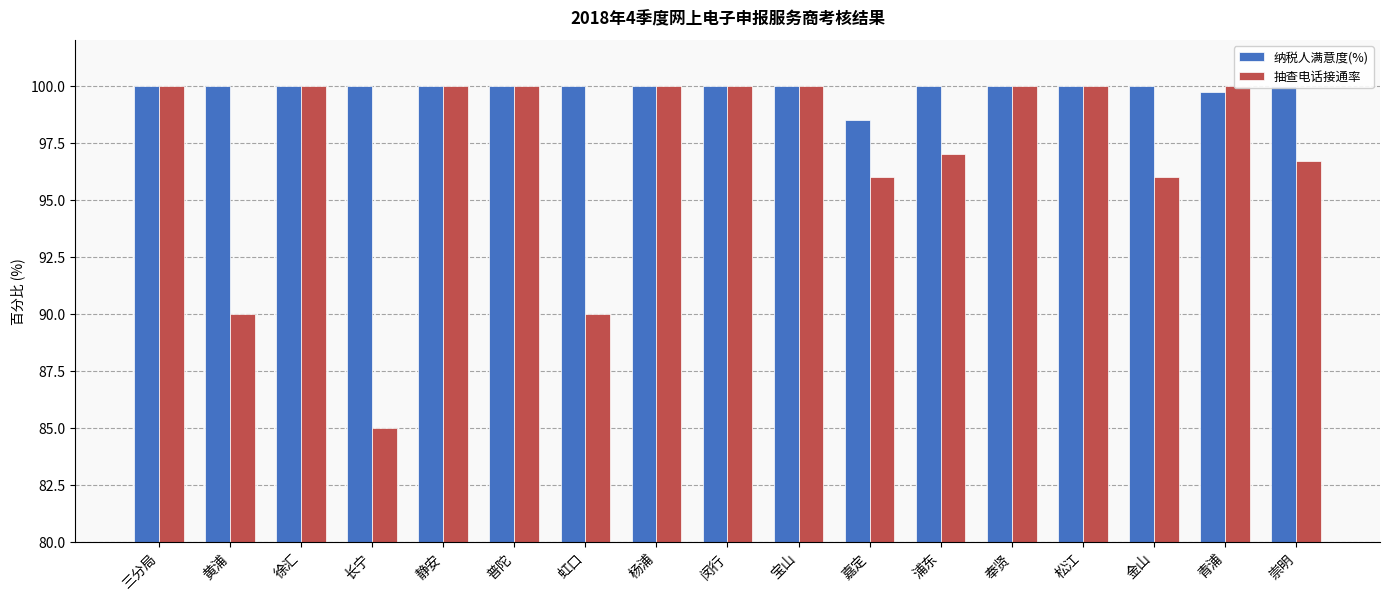

Where is 抽查电话接通率 nearest to the value 92?

黄浦